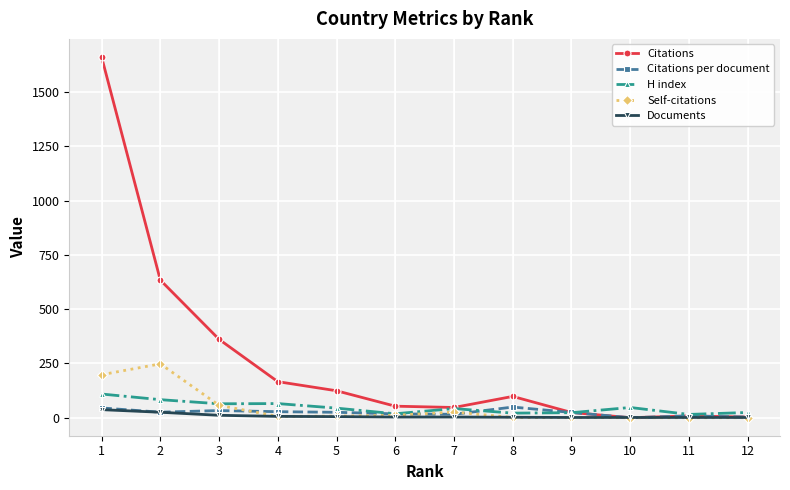

What is the maximum value for Citations?

1662.0